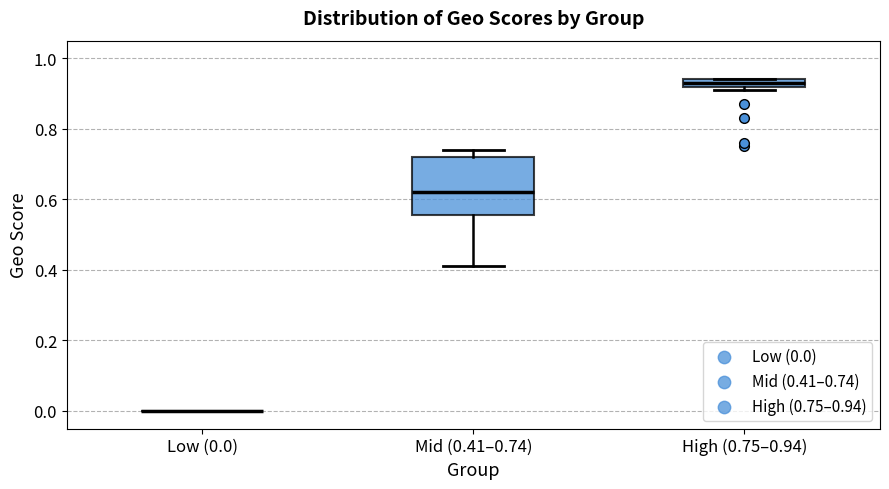

Where is the upper edge of the box for High (0.75–0.94) on the y-axis? The values are not printed on the chart, so give them approximately, as read against the axis.

0.94